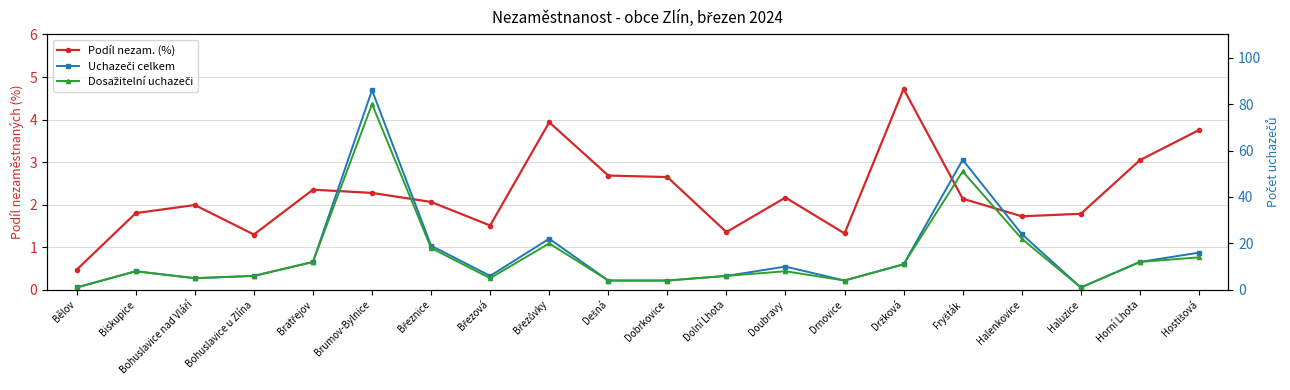

True or false: Uchazeči celkem has a value of 38.5 at Březůvky.

False